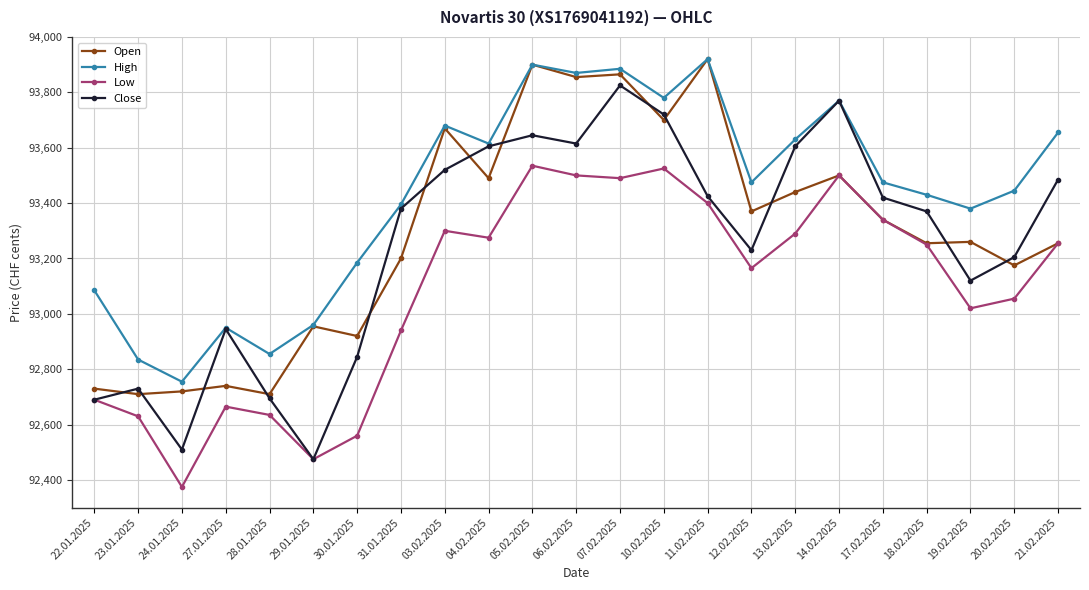

At which category does the chart reach its peak across all series?

11.02.2025